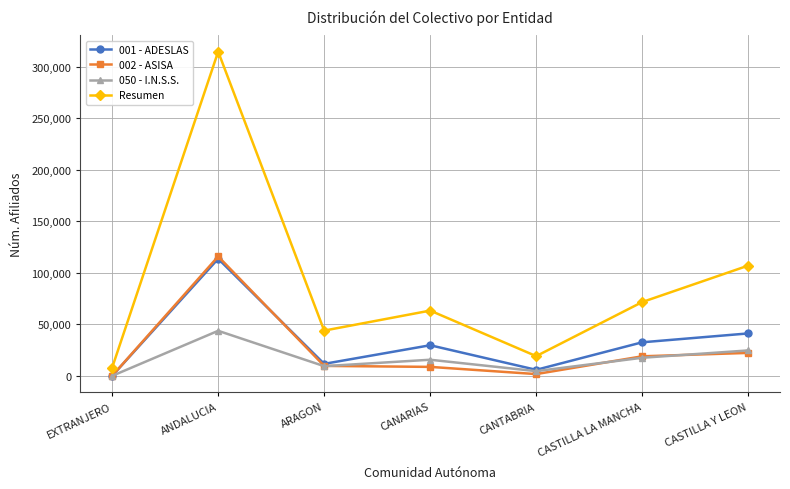

Which series changed the most between ANDALUCIA and CASTILLA Y LEON?

Resumen